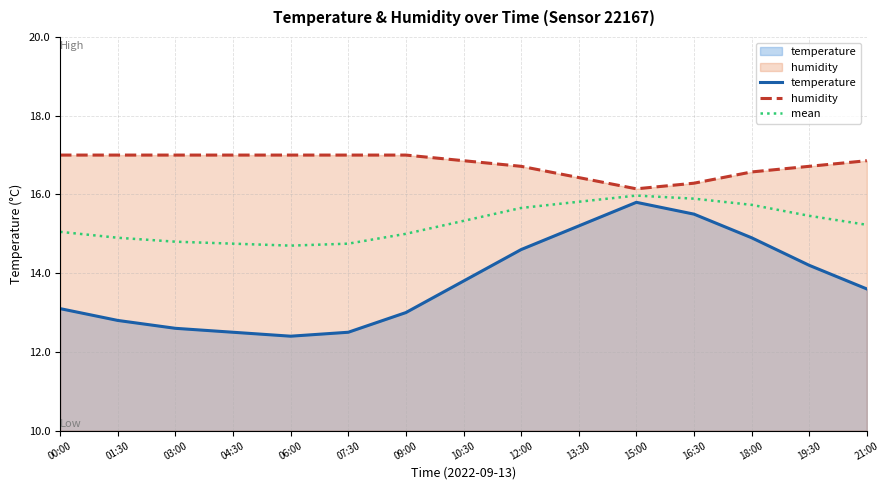

Rank the series by their maximum value, from highest to lowest.

humidity, mean, temperature